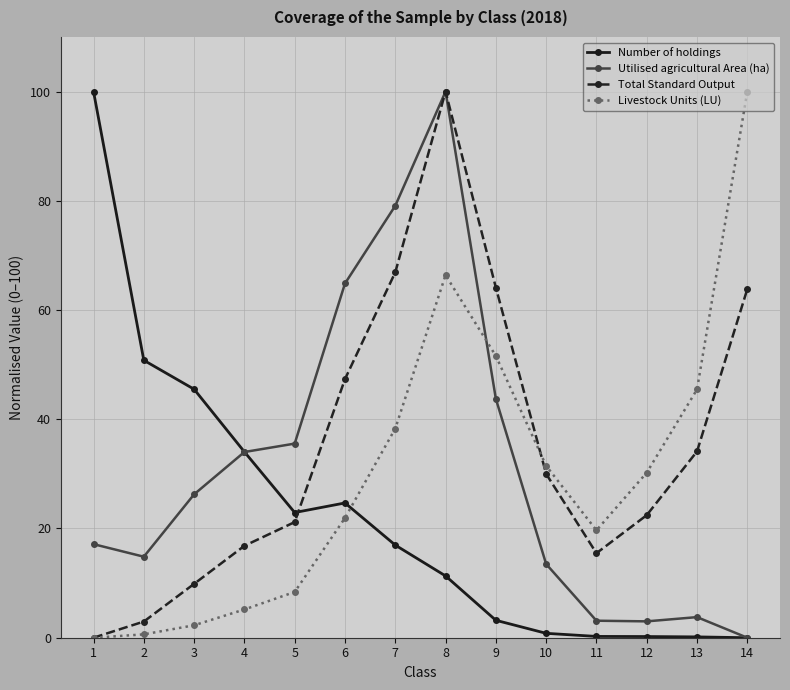

True or false: Total Standard Output has a value of 8.3 at 11.

False